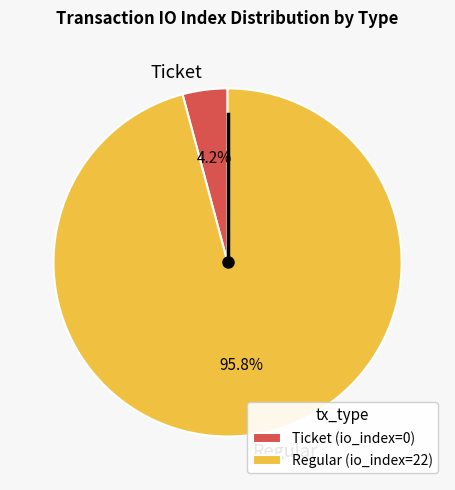

What percentage is NOT represented by Regular?

4.2%